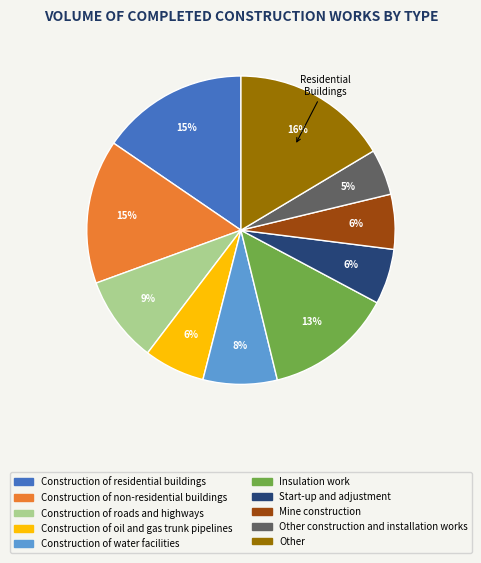

How many slices are in this pie chart?

10